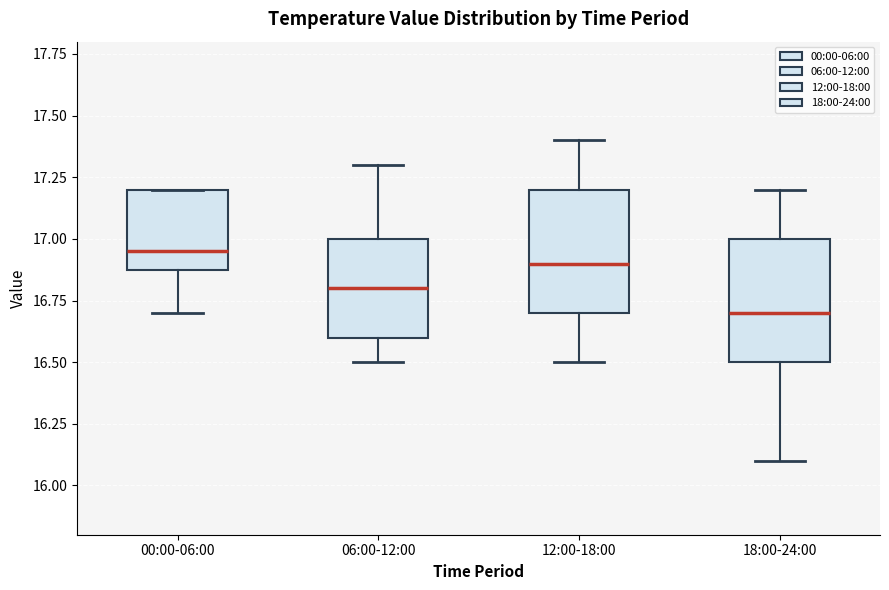

Where does the upper whisker of the box for 18:00-24:00 end on the y-axis? The values are not printed on the chart, so give them approximately, as read against the axis.

17.20